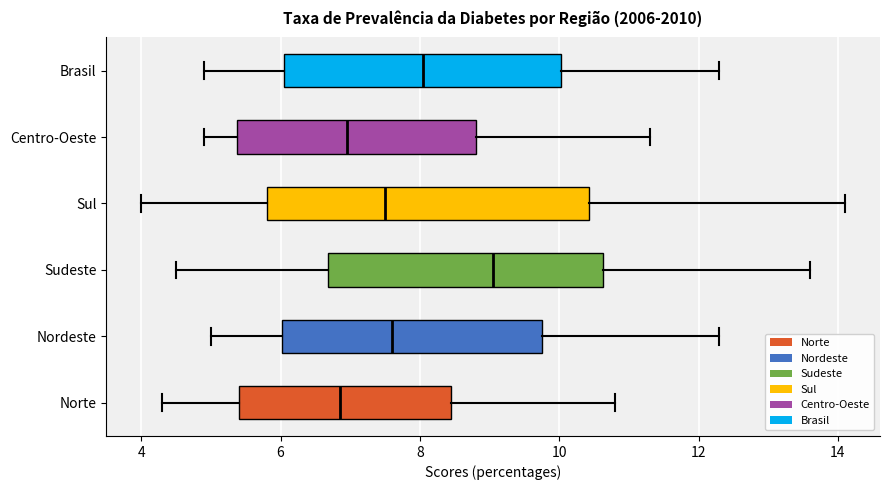

Where is the left edge of the box for Nordeste on the x-axis? The values are not printed on the chart, so give them approximately, as read against the axis.

6.0